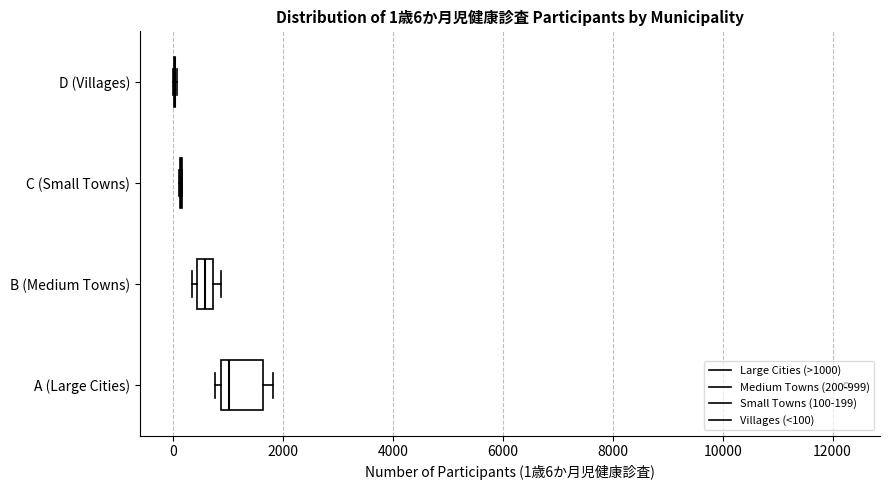

Comparing the boxes themselves (not the whiskers), which one is the widest?

A (Large Cities)